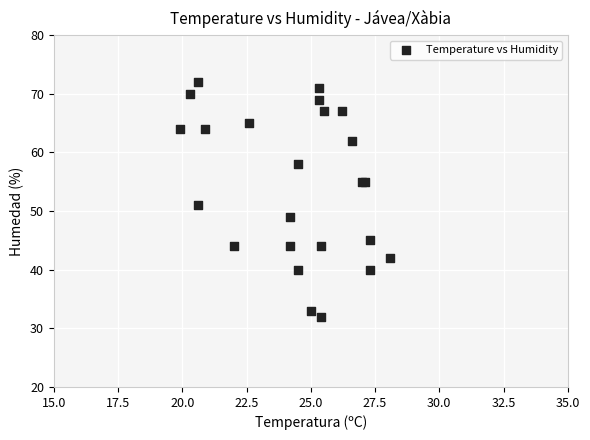

What Y value in the scatter plot is closest to 52?

51